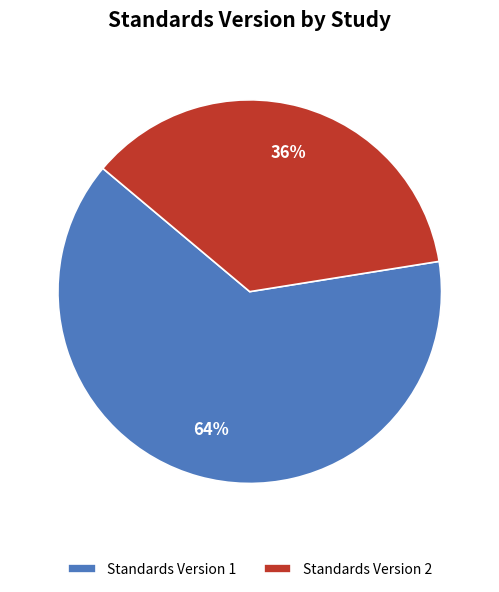

Approximately how many times larger is the value at Standards Version 1 compared to Standards Version 2?

1.8